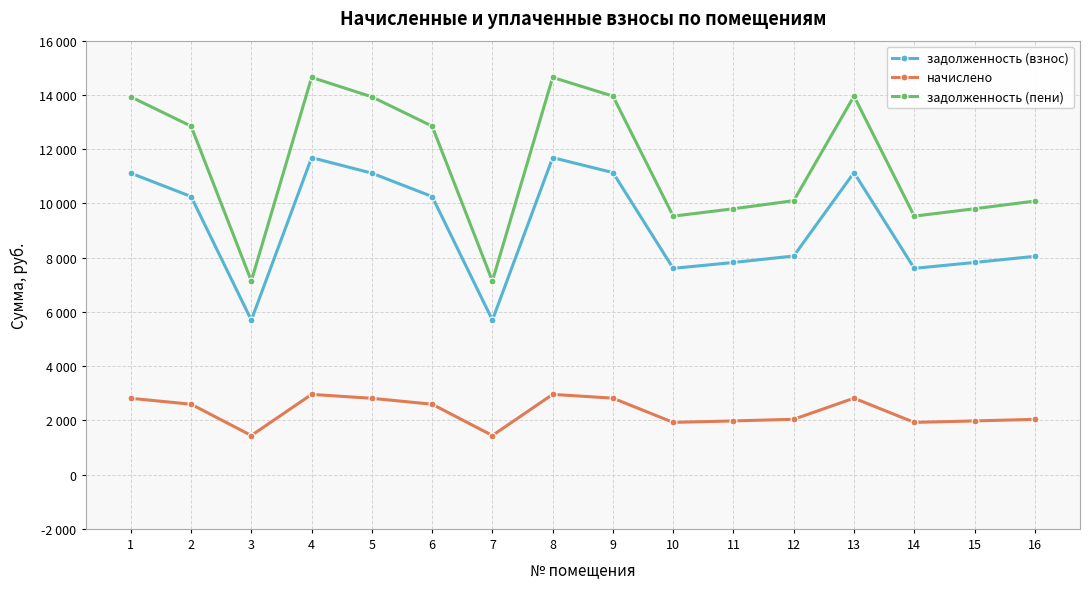

Does the chart have visible grid lines?

Yes